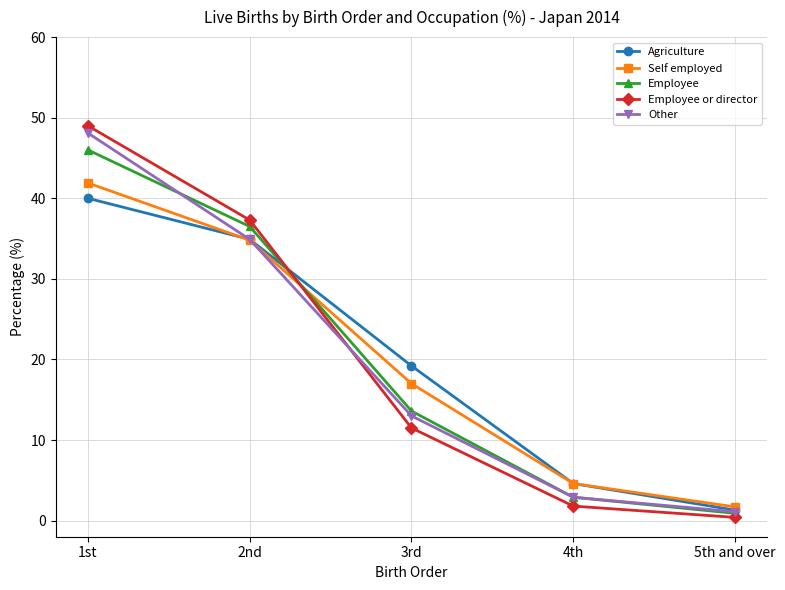

What is the label of the 4th point from the left?

4th